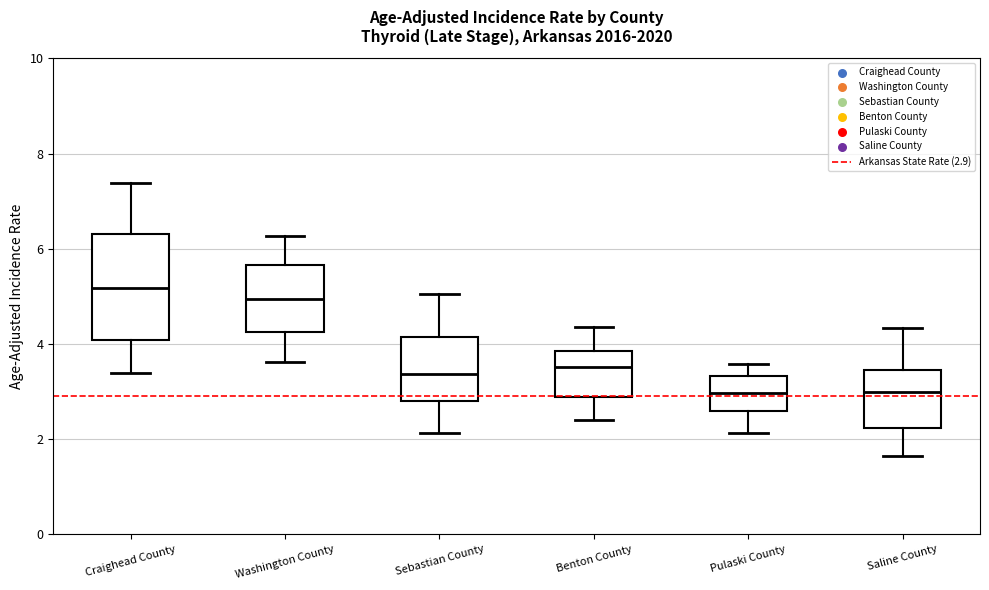

Comparing the boxes themselves (not the whiskers), which one is the tallest?

Craighead County